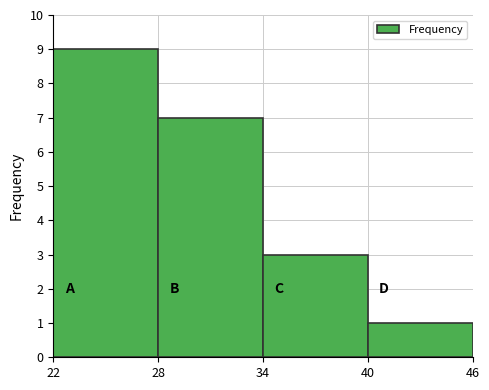

Reading left to right, list every bar in this chart as the range it spans on the x-axis followed by its height. The values are not printed on the chart, so give them approximately, as read against the axis.

22 to 28: 9
28 to 34: 7
34 to 40: 3
40 to 46: 1